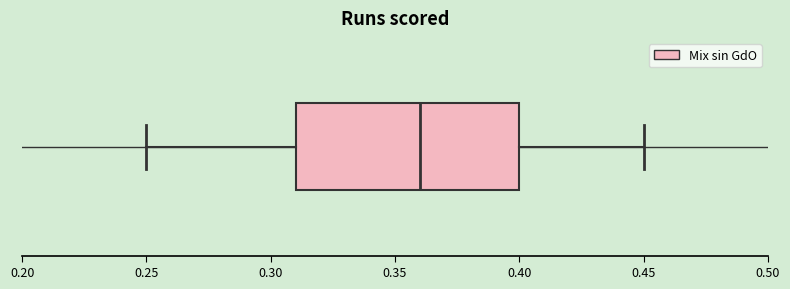

Where does the median line of the box sit on the x-axis? The values are not printed on the chart, so give them approximately, as read against the axis.

0.36